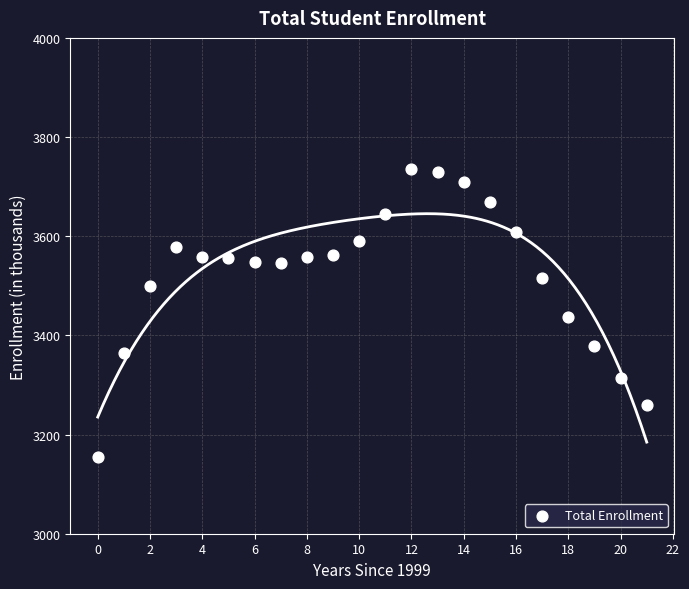

What is the range of Y values (max minus min)?

581.5